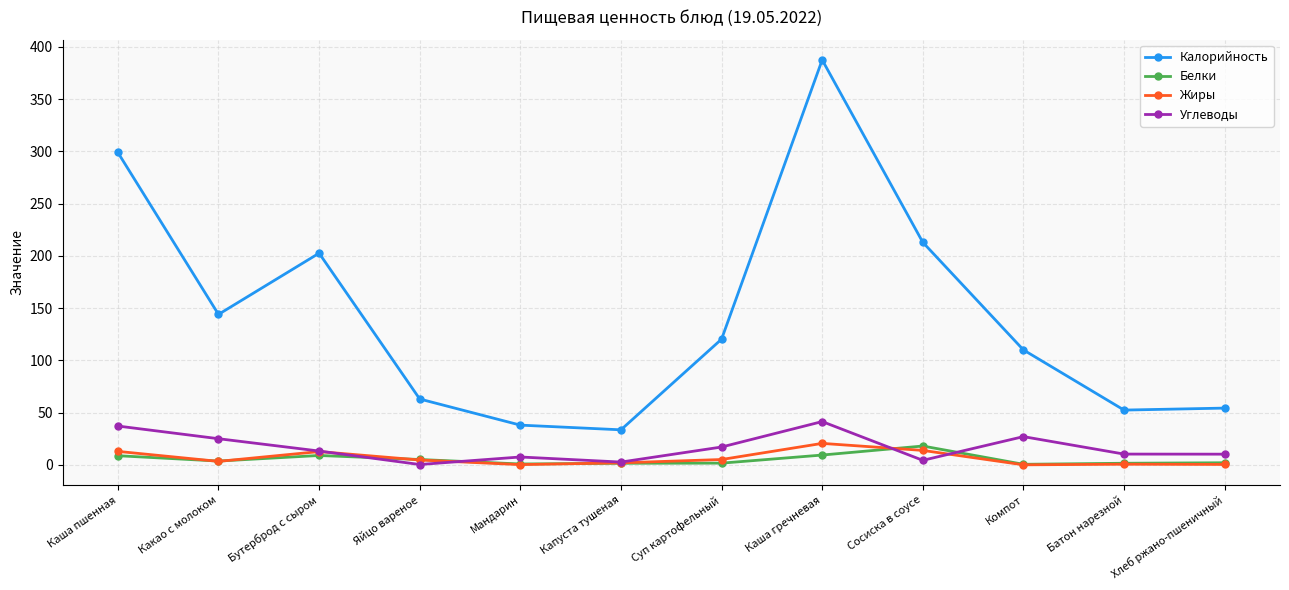

True or false: Углеводы and Калорийность intersect in this chart.

False